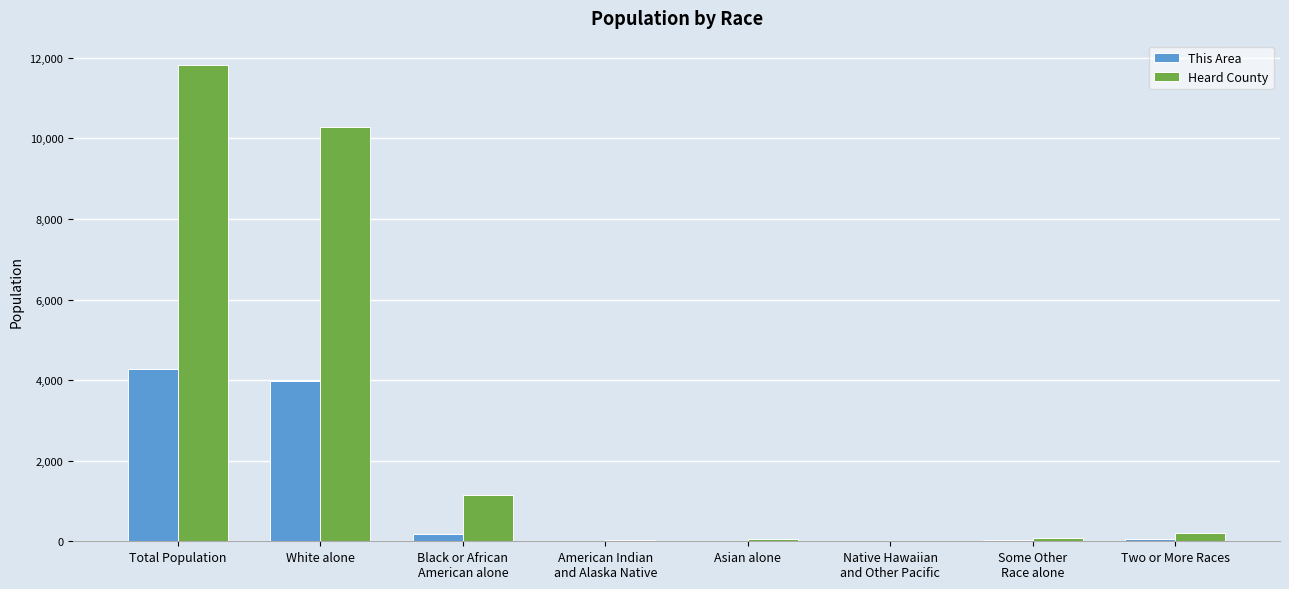

The value of This Area at Two or More Races is 61. True or false?

True